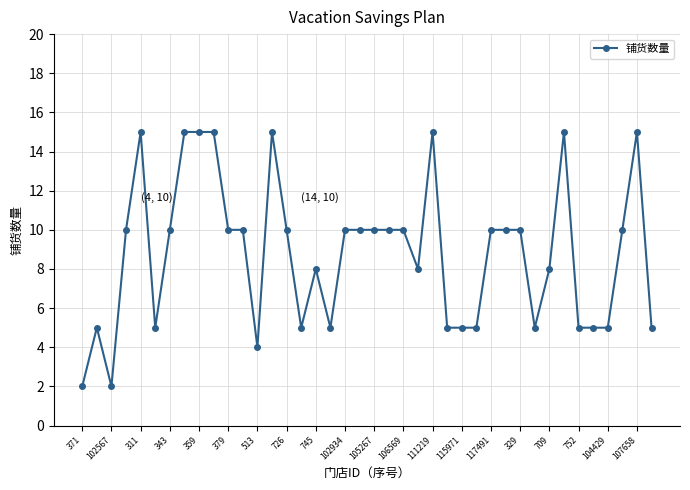

True or false: the data has more than 2 interior local peaks.

True